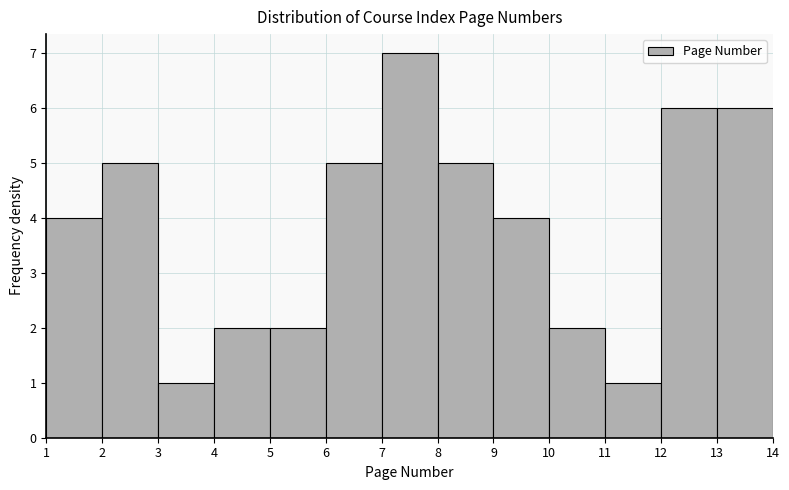

Over which range of the x-axis is the bar tallest?

7 to 8